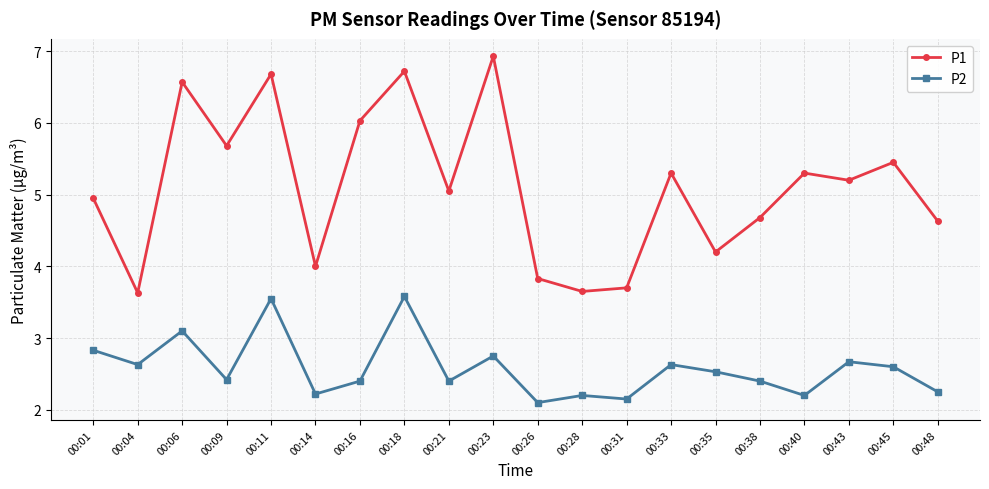

What is the difference between the P1 values at 00:28 and 00:18?

3.1